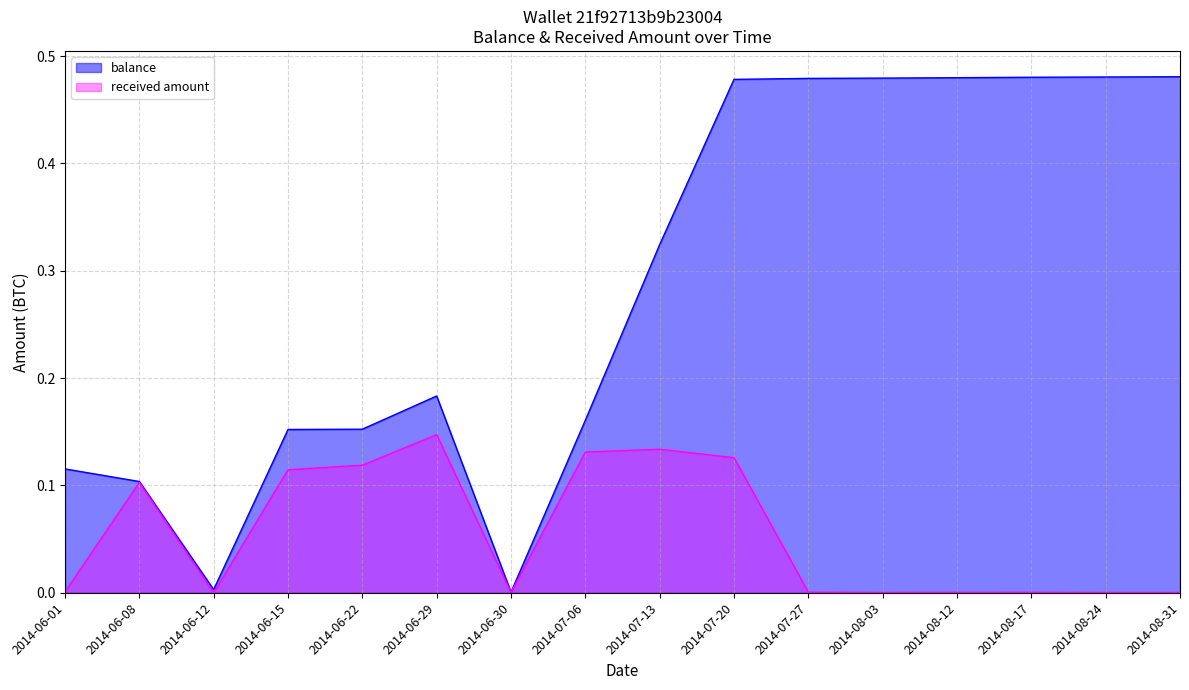

Which category has the lowest value in the balance series?

2014-06-30